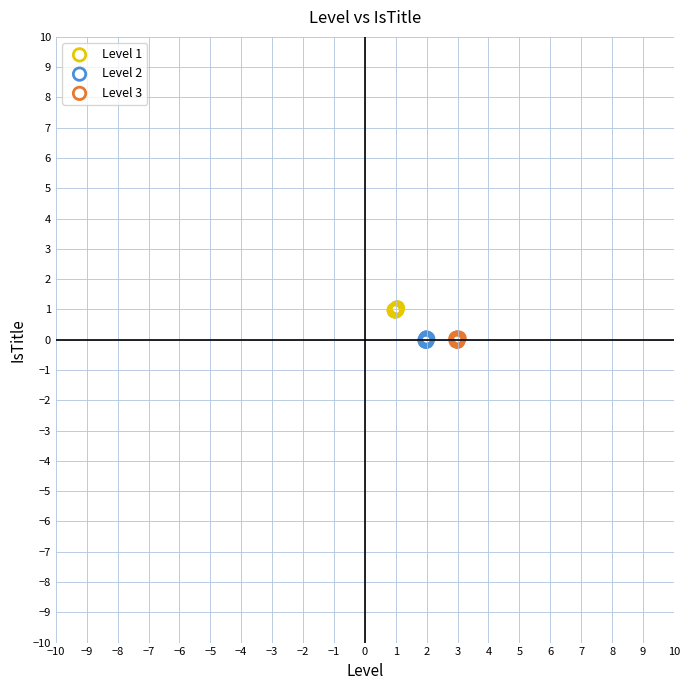

What are all the series names shown in the legend?

Level 1, Level 2, Level 3